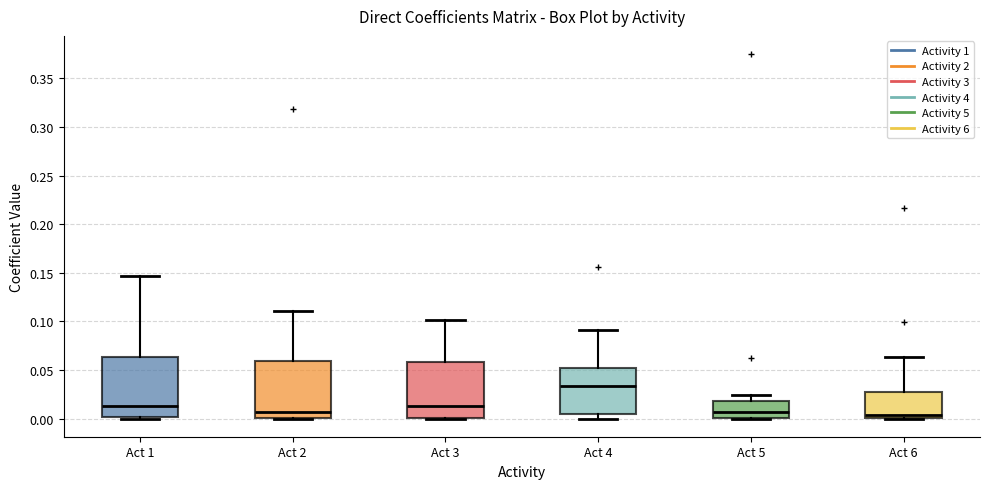

Reading left to right, transcribe this box plot: for each box, give where its median line is, the range the box spans, and where its two whiskers end, as read against the y-axis. The values are not printed on the chart, so give them approximately, as read against the axis.

Act 1: median 0.015, box 0.000 to 0.065, whiskers 0.000 (just below the box's lower edge) to 0.145
Act 2: median 0.005, box 0.000 to 0.060, whiskers 0.000 to 0.110
Act 3: median 0.010, box 0.000 to 0.060, whiskers 0.000 to 0.100
Act 4: median 0.035, box 0.005 to 0.050, whiskers 0.000 to 0.090
Act 5: median 0.005, box 0.000 to 0.020, whiskers 0.000 to 0.025
Act 6: median 0.005, box 0.000 to 0.030, whiskers 0.000 to 0.065